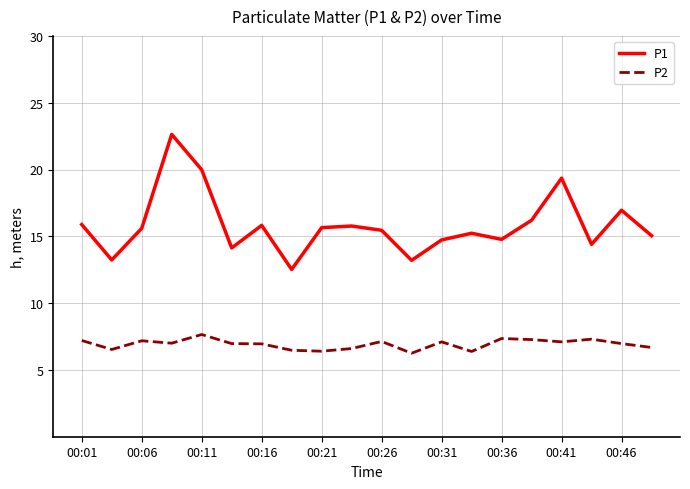

What is the average value of the P1 series?

15.8